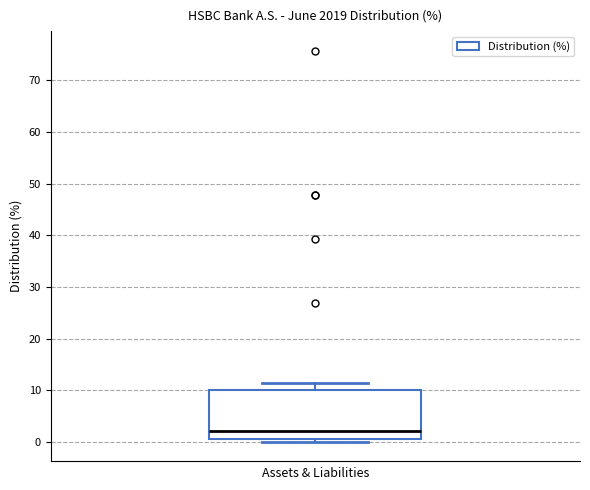

Read this box plot against the y-axis: the position of the median line, the range covered by the box, and the ends of both whiskers. The values are not printed on the chart, so give them approximately, as read against the axis.

median 2, box 0 to 10, whiskers 0 (just below the box's lower edge) to 11